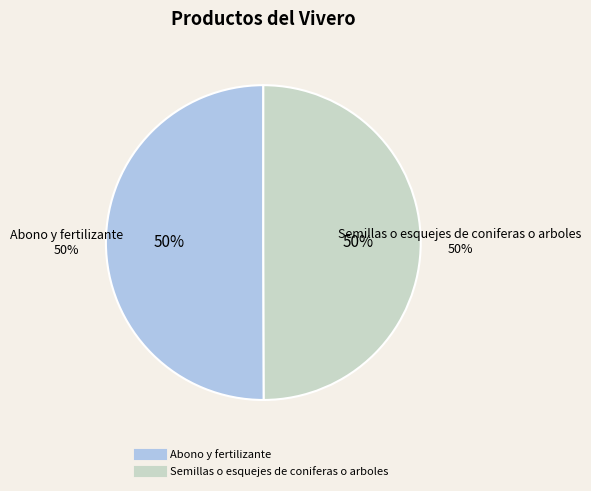

How many segments does this pie chart have?

2